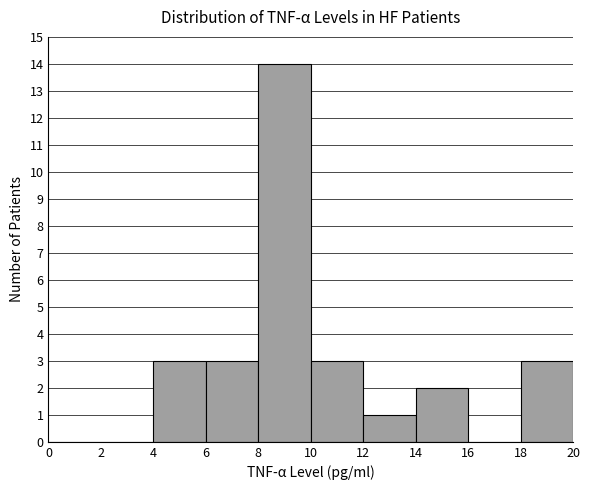

Reading left to right, transcribe this chart: for each bar, give the range it covers on the x-axis and its height. The values are not printed on the chart, so give them approximately, as read against the axis.

0 to 2: 0
2 to 4: 0
4 to 6: 3
6 to 8: 3
8 to 10: 14
10 to 12: 3
12 to 14: 1
14 to 16: 2
16 to 18: 0
18 to 20: 3